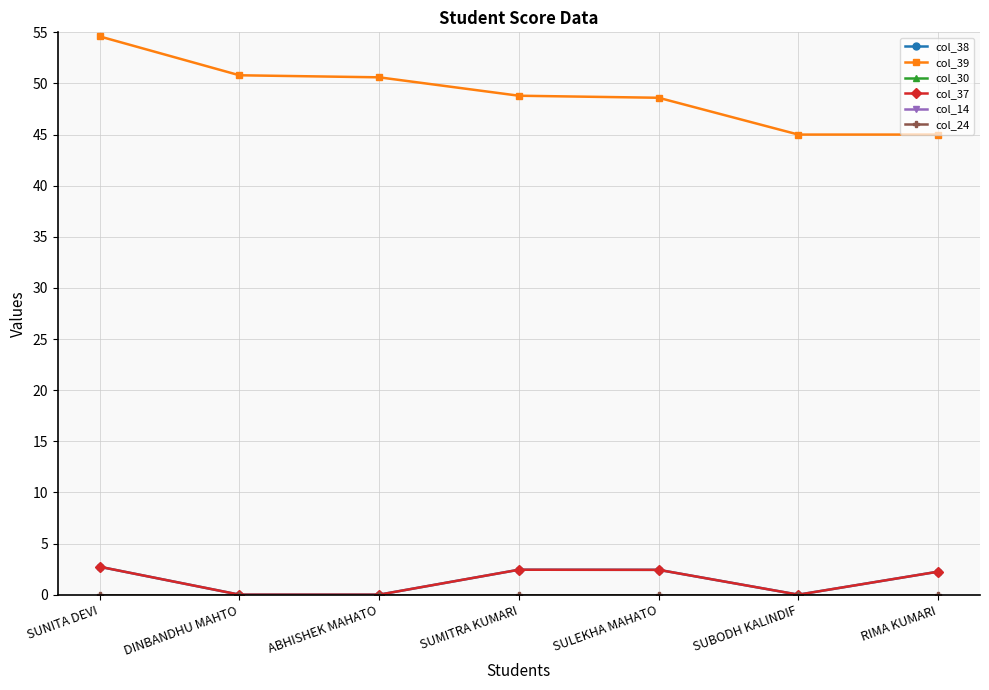

What is the difference between the second highest and minimum values in the col_38 series?

2.4